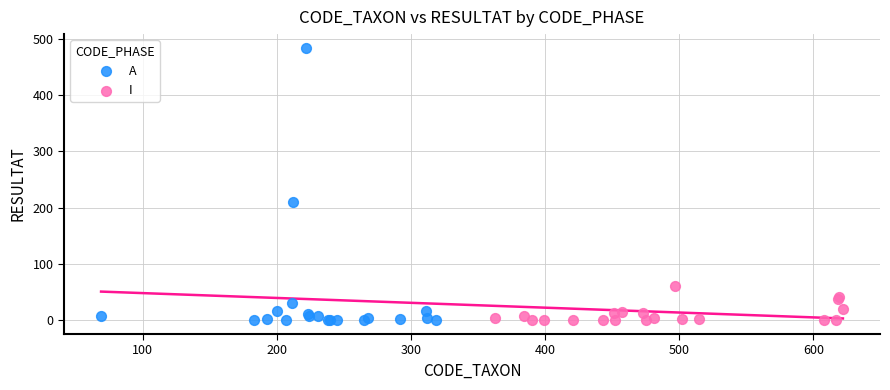

Which series reaches the maximum Y coordinate?

A